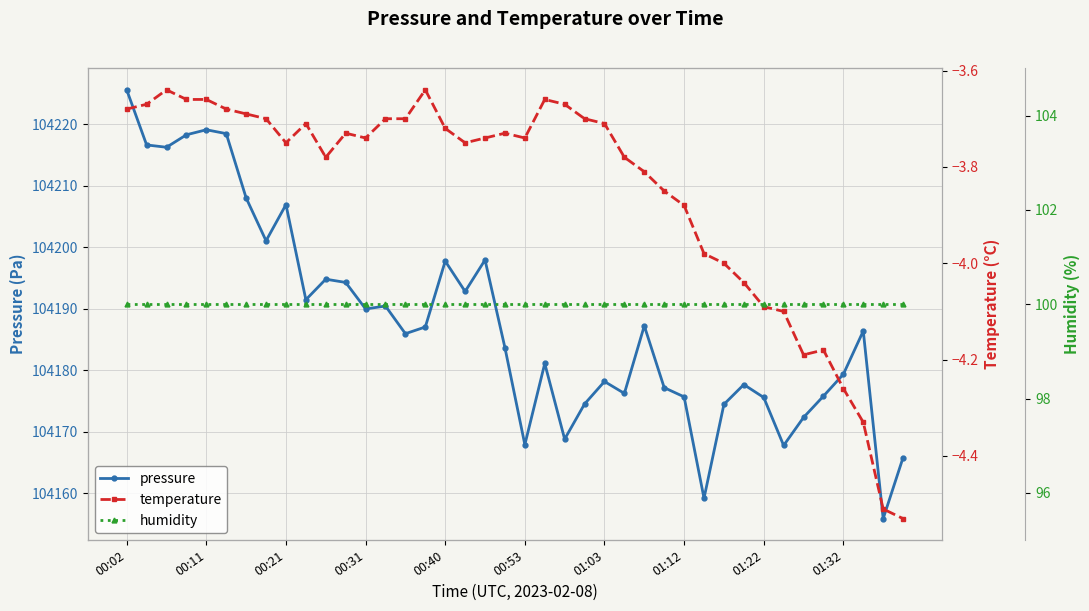

Which category has the highest value in the pressure series?

00:02